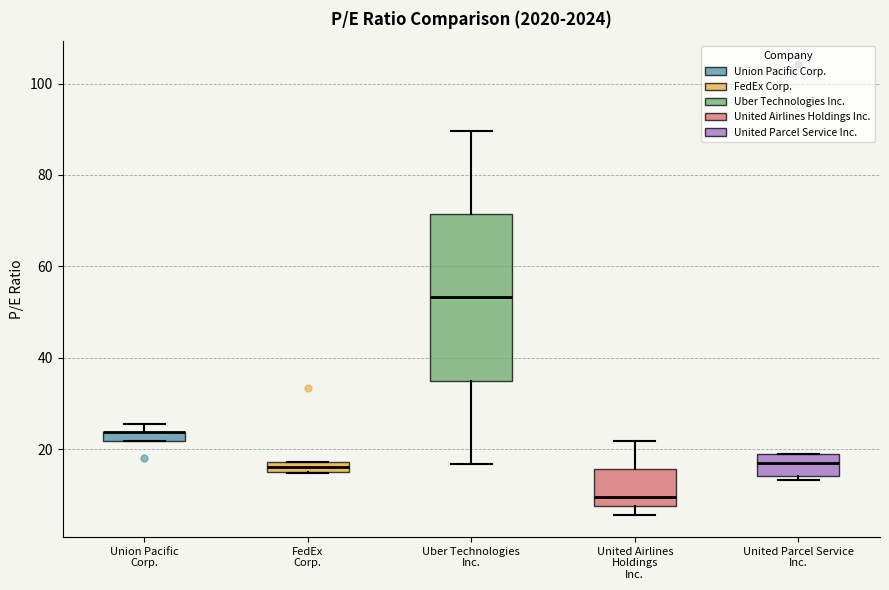

Where does the upper whisker of the box for United Airlines Holdings Inc. end on the y-axis? The values are not printed on the chart, so give them approximately, as read against the axis.

22